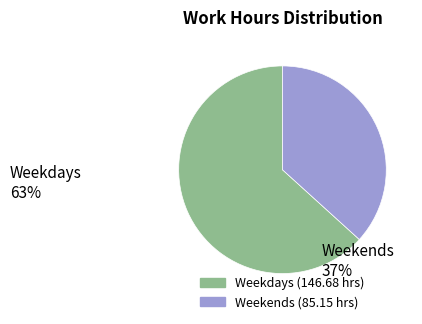

Is there any slice that represents more than half of the pie?

Yes